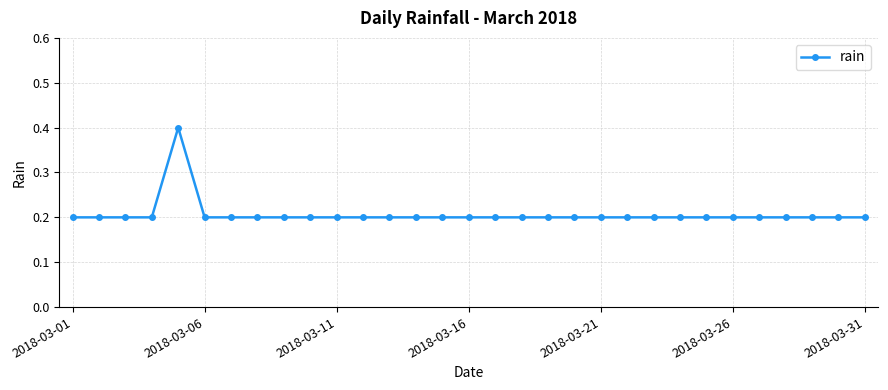

What is the value of the 12th point from the left?

0.2